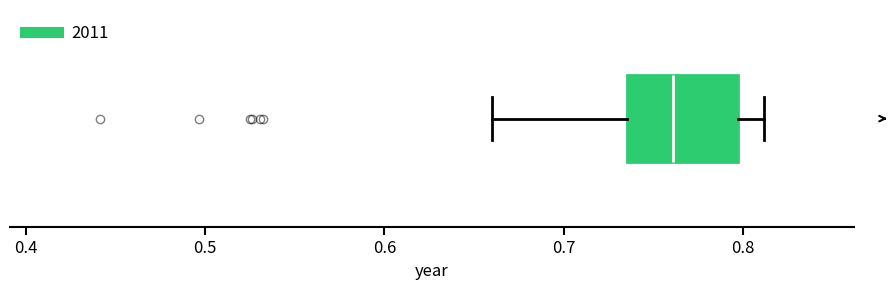

Transcribe this box plot: give where the median line is, the range the box spans, and where the two whiskers end, as read against the x-axis. The values are not printed on the chart, so give them approximately, as read against the axis.

median 0.76, box 0.74 to 0.80, whiskers 0.66 to 0.81